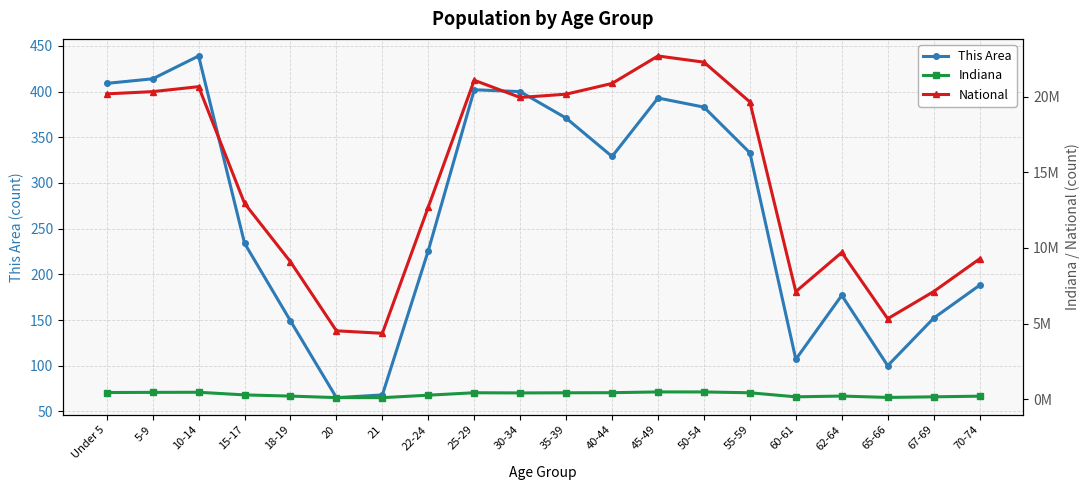

In National, how many points are lower than both neighbors (excluding endpoints)?

4